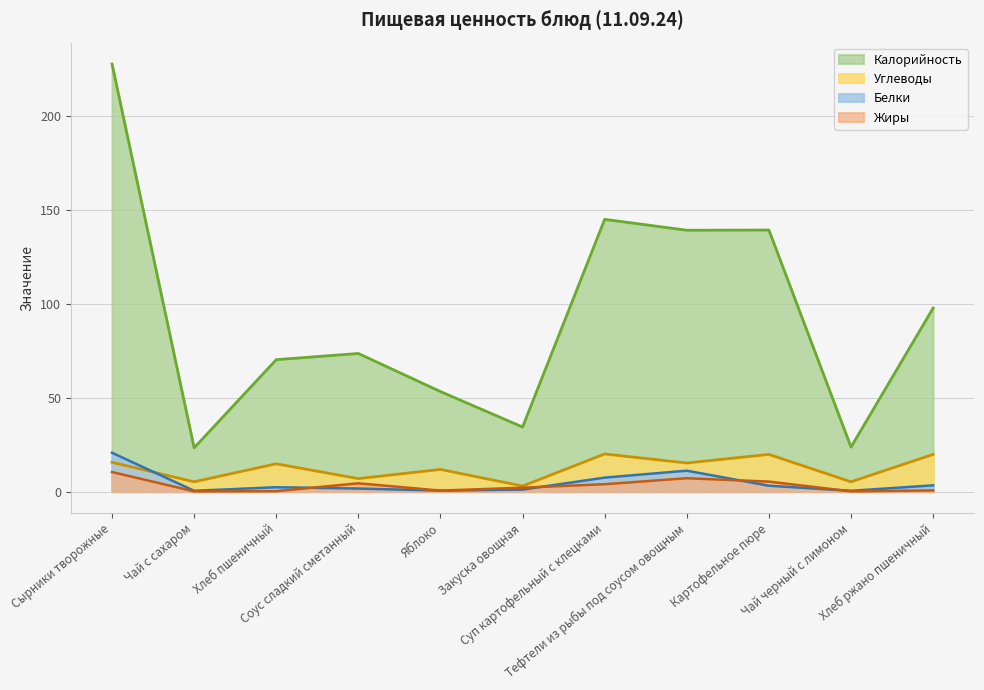

Reading left to right, transcribe all the data shown in this chart.

Калорийность: 227.9	23.3	70.3	73.6	53.3	34.4	145.1	139.3	139.4	23.7	97.8
Белки: 20.7	0.4	2.3	1.6	0.5	1.1	7.4	11.1	3.1	0.4	3.3
Жиры: 10.4	0.1	0.2	4.4	0.5	2.1	3.9	7.1	5.3	0.1	0.6
Углеводы: 15.6	5.2	14.8	6.9	11.8	2.9	20.0	15.2	19.8	5.2	19.8